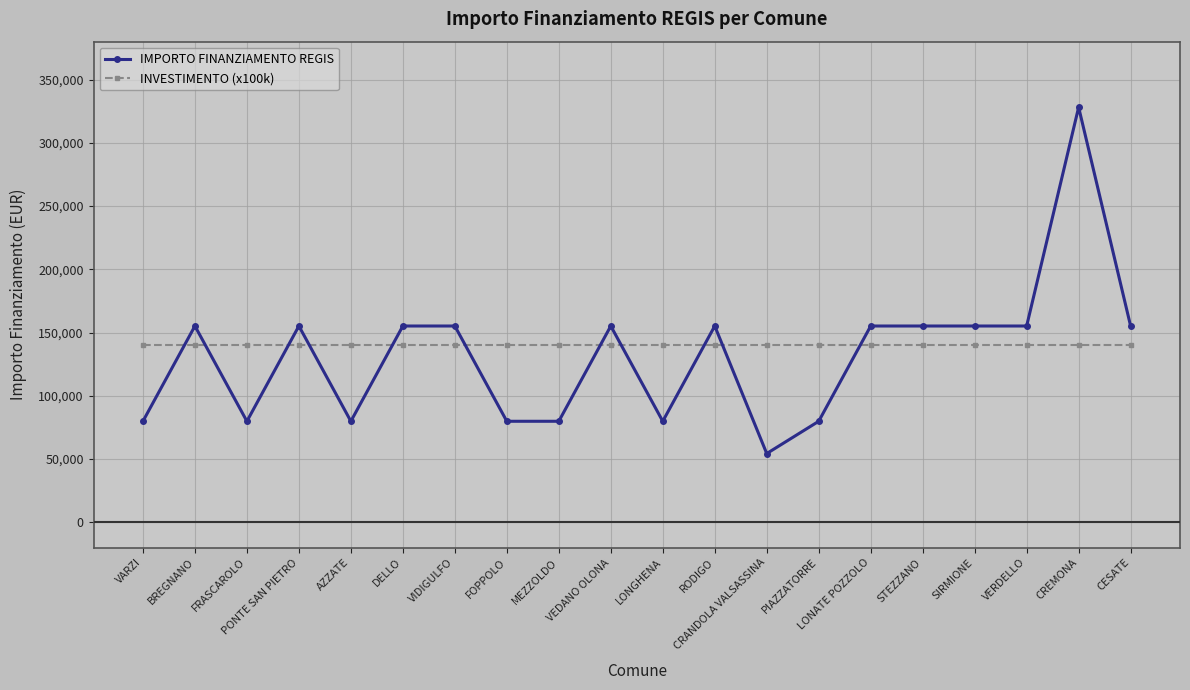

What is the value of the IMPORTO FINANZIAMENTO REGIS point at the 10th from the left?

155234